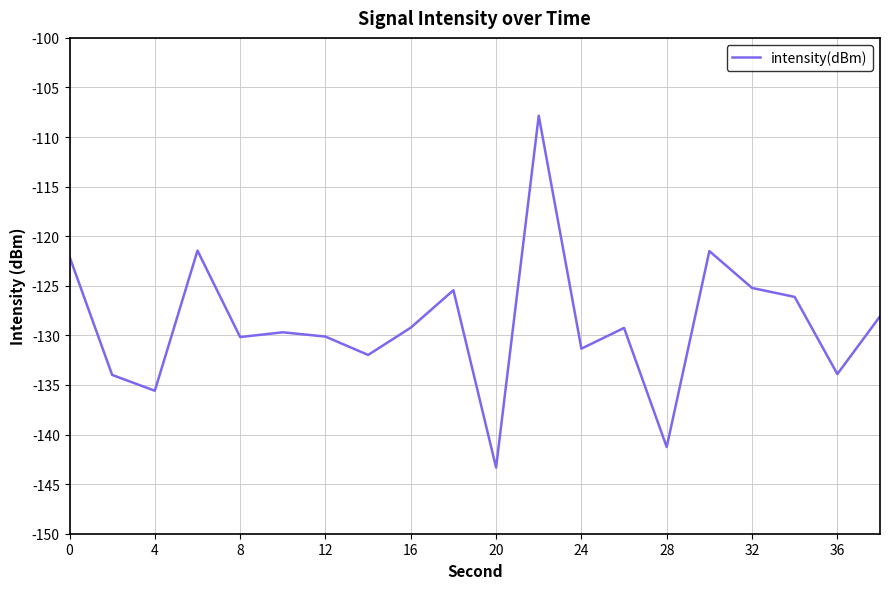

What is the greatest value displayed?

-107.9